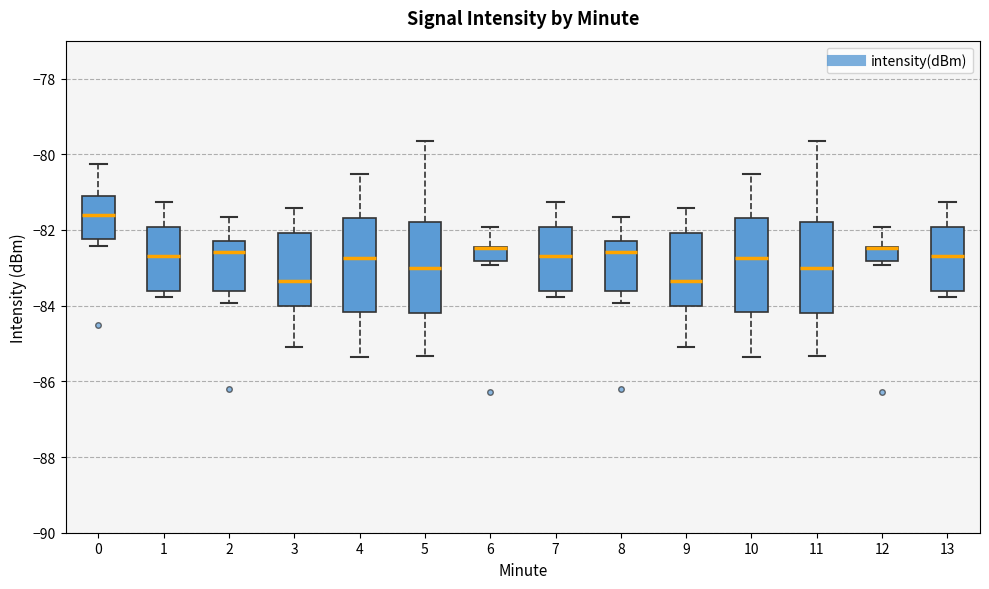

Reading left to right, transcribe this box plot: for each box, give where its median line is, the range the box spans, and where its two whiskers end, as read against the y-axis. The values are not printed on the chart, so give them approximately, as read against the axis.

0: median -81.6, box -82.2 to -81.0, whiskers -82.4 to -80.2
1: median -82.6, box -83.6 to -82.0, whiskers -83.8 to -81.2
2: median -82.6, box -83.6 to -82.4, whiskers -84.0 to -81.6
3: median -83.4, box -84.0 to -82.0, whiskers -85.0 to -81.4
4: median -82.8, box -84.2 to -81.6, whiskers -85.4 to -80.6
5: median -83.0, box -84.2 to -81.8, whiskers -85.4 to -79.6
6: median -82.4 (drawn on the box's upper edge), box -82.8 to -82.4, whiskers -83.0 to -82.0
7: median -82.6, box -83.6 to -82.0, whiskers -83.8 to -81.2
8: median -82.6, box -83.6 to -82.4, whiskers -84.0 to -81.6
9: median -83.4, box -84.0 to -82.0, whiskers -85.0 to -81.4
10: median -82.8, box -84.2 to -81.6, whiskers -85.4 to -80.6
11: median -83.0, box -84.2 to -81.8, whiskers -85.4 to -79.6
12: median -82.4 (drawn on the box's upper edge), box -82.8 to -82.4, whiskers -83.0 to -82.0
13: median -82.6, box -83.6 to -82.0, whiskers -83.8 to -81.2